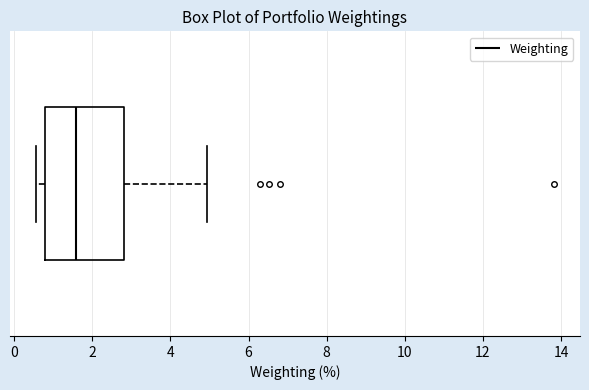

Read this box plot against the x-axis: the position of the median line, the range covered by the box, and the ends of both whiskers. The values are not printed on the chart, so give them approximately, as read against the axis.

median 1.6, box 0.8 to 2.8, whiskers 0.6 to 5.0